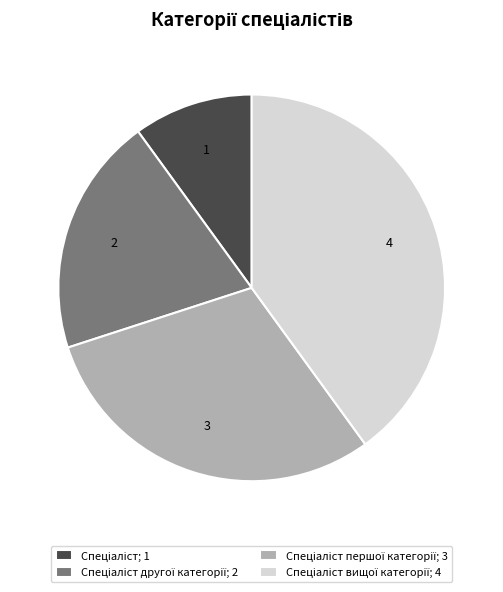

Is there any slice that represents more than half of the pie?

No